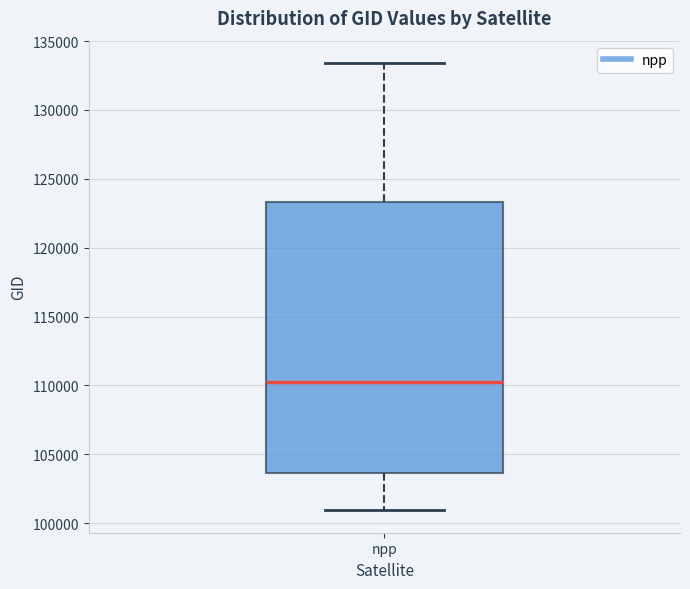

Transcribe this box plot: give where the median line is, the range the box spans, and where the two whiskers end, as read against the y-axis. The values are not printed on the chart, so give them approximately, as read against the axis.

median 110000, box 103500 to 123500, whiskers 101000 to 133500